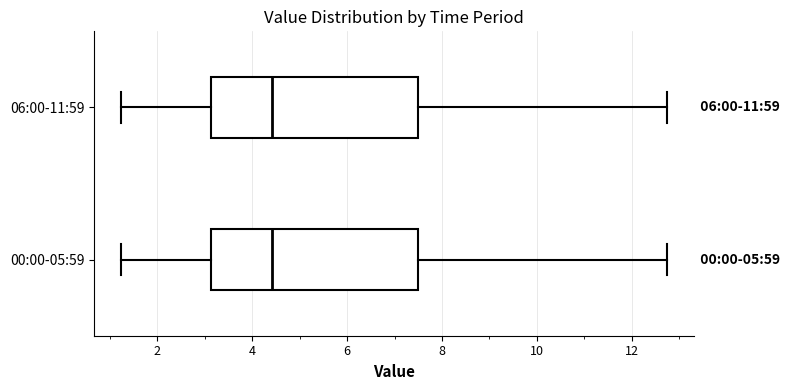

Where is the left edge of the box for 06:00-11:59 on the x-axis? The values are not printed on the chart, so give them approximately, as read against the axis.

3.2